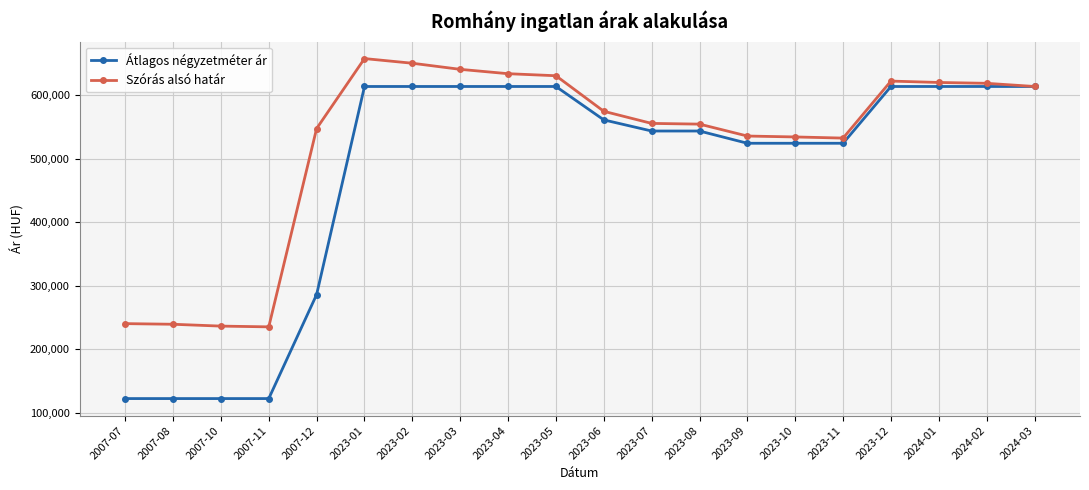

What is the label of the 16th point from the right?

2007-12